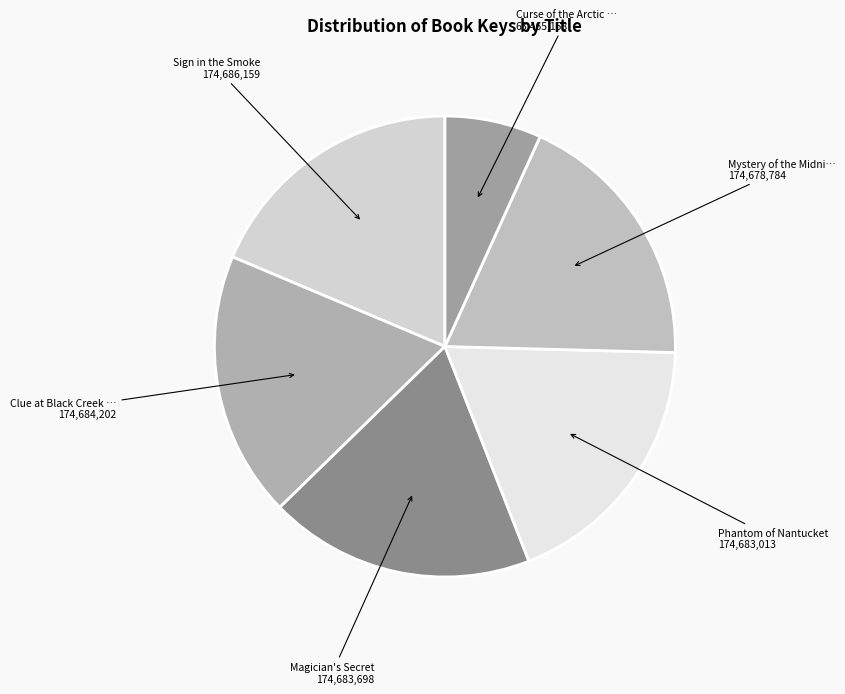

To the nearest percent, what is the average slice percentage?

17%